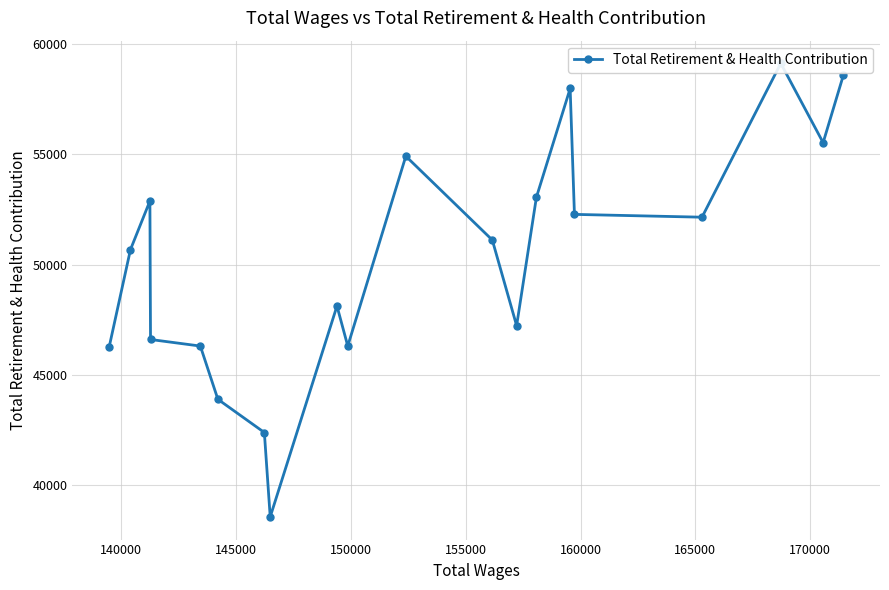

The value at 145000 is 77195. True or false?

False